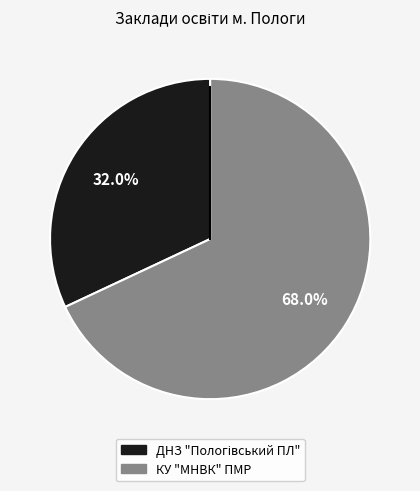

Does КУ "МНВК" ПМР represent more than half of the total?

Yes